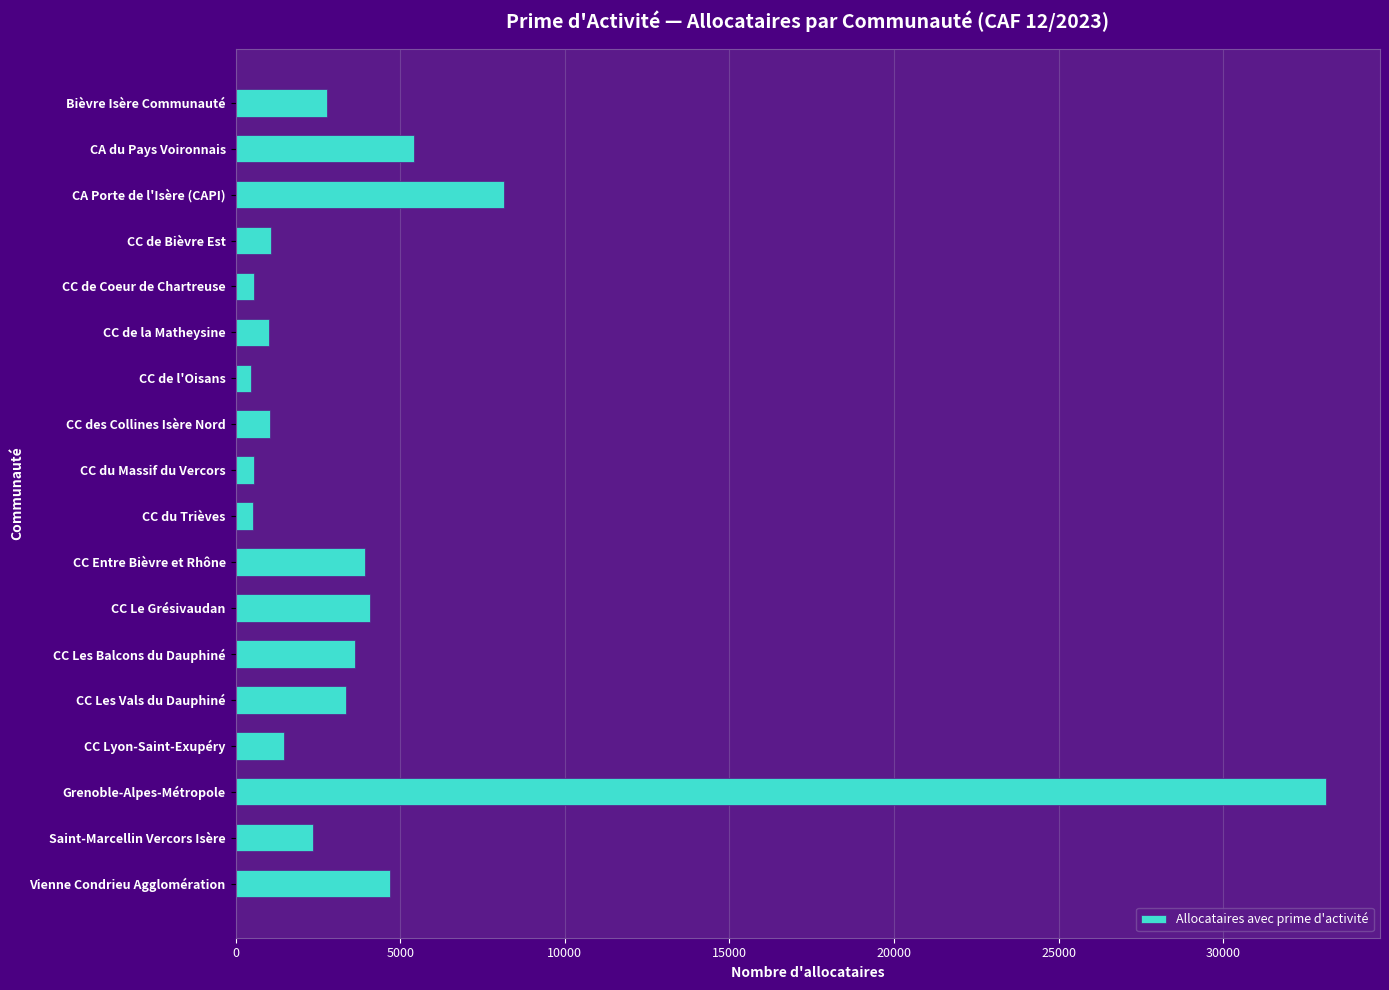

What is the value of the 14th bar from the top?

3369